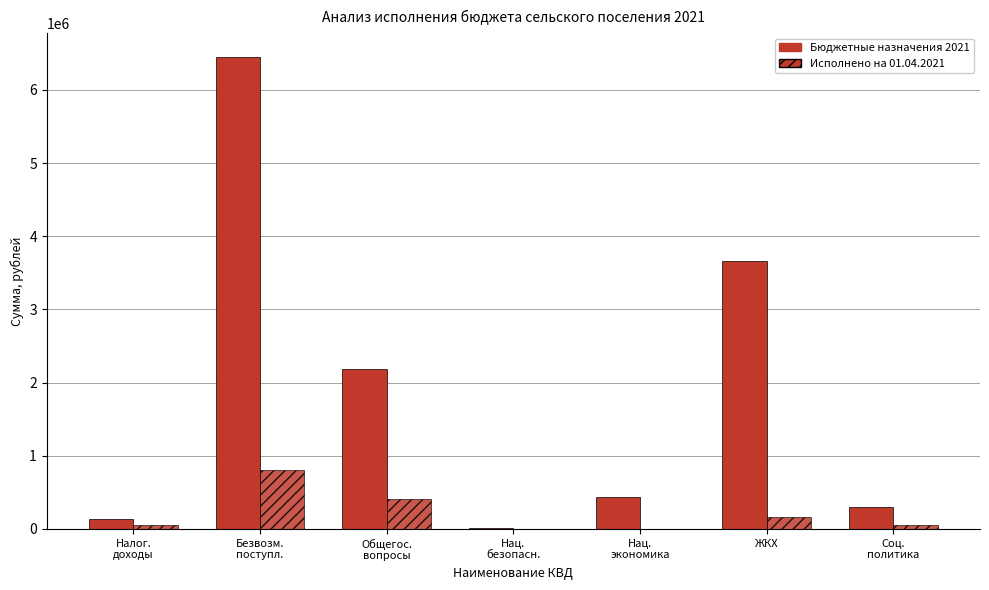

How many series are shown in this chart?

2